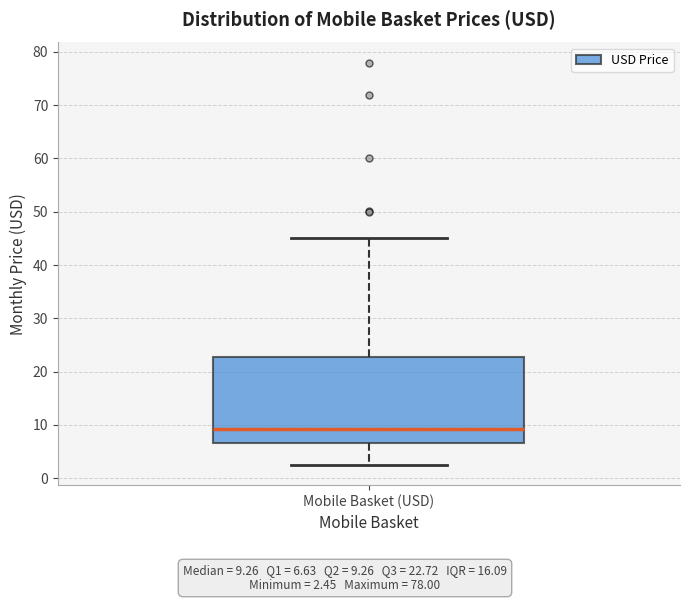

Where does the upper whisker of the box for Mobile Basket (USD) end on the y-axis? The values are not printed on the chart, so give them approximately, as read against the axis.

45